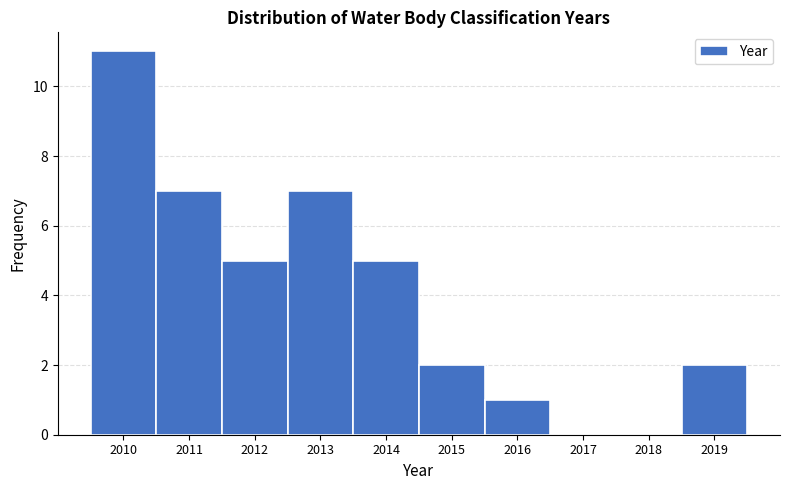

How tall is the bar that spans 2009.5 to 2010.5 on the x-axis? The values are not printed on the chart, so give them approximately, as read against the axis.

11